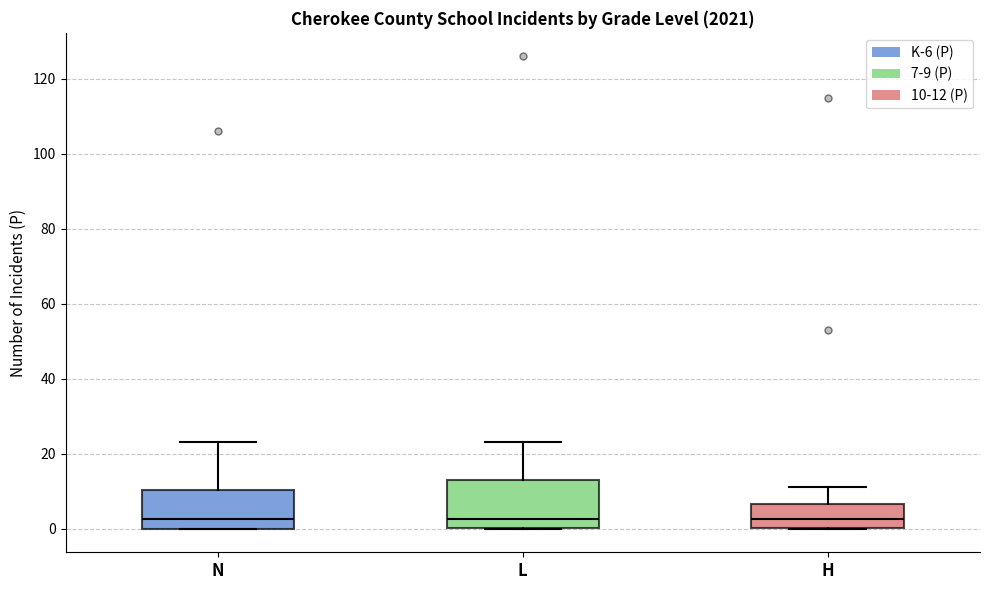

Reading left to right, transcribe this box plot: for each box, give where its median line is, the range the box spans, and where its two whiskers end, as read against the y-axis. The values are not printed on the chart, so give them approximately, as read against the axis.

N: median 2, box 0 to 10, whiskers 0 to 24
L: median 2, box 0 to 14, whiskers 0 to 24
H: median 2, box 0 to 6, whiskers 0 to 12